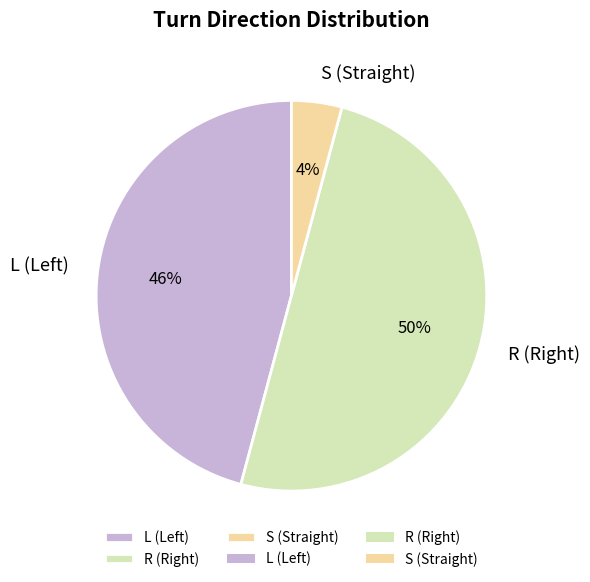

Does S (Straight) represent more than half of the total?

No